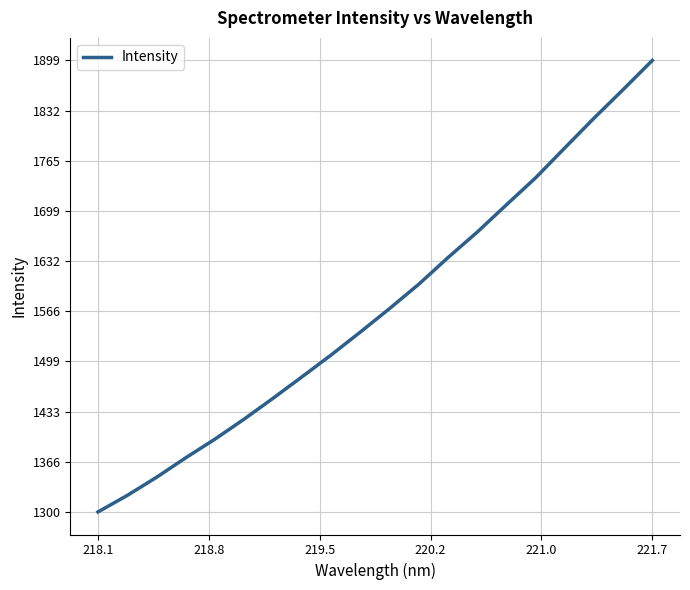

What is the difference between the maximum and minimum values?

599.0